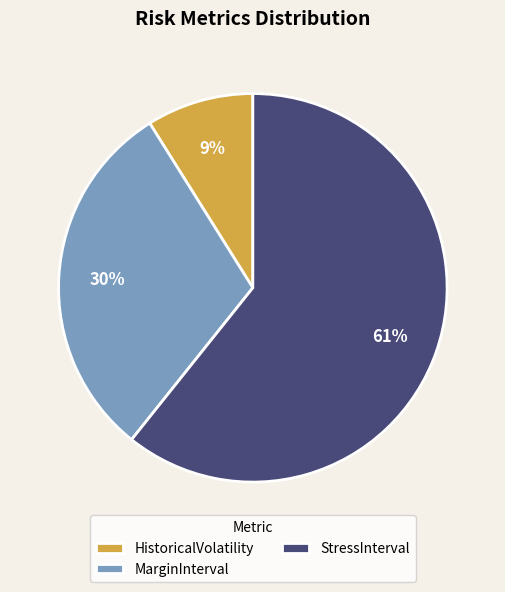

Is the sum of MarginInterval and StressInterval greater than half?

Yes